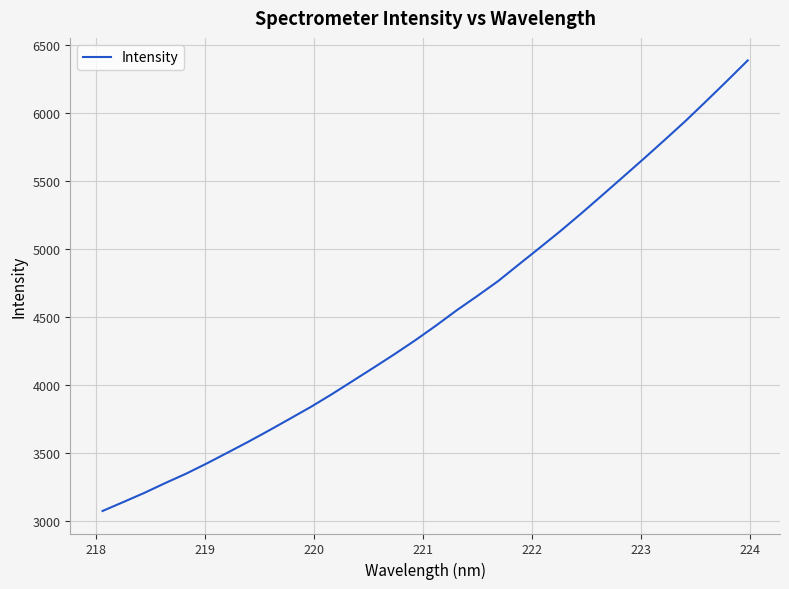

What is the greatest value displayed?

6390.2